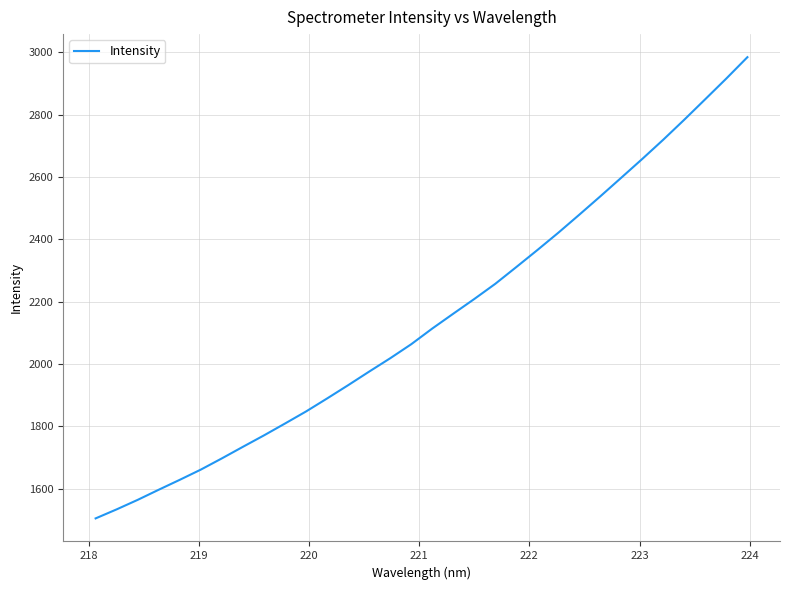

What is the maximum value shown in the chart?

2983.9